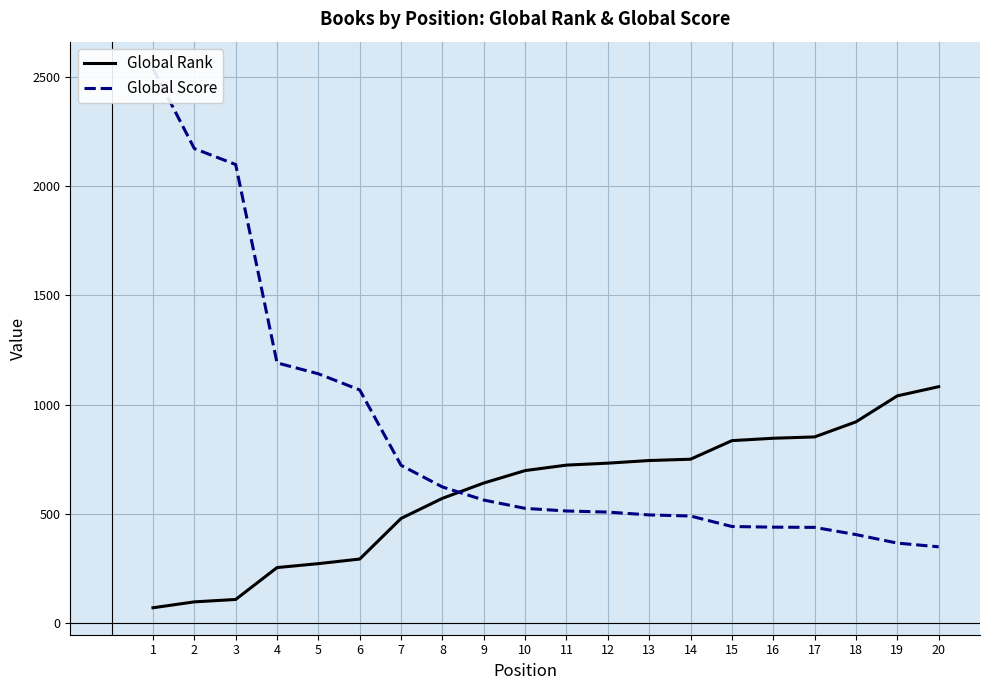

Which series has the widest spread of values?

Global Score